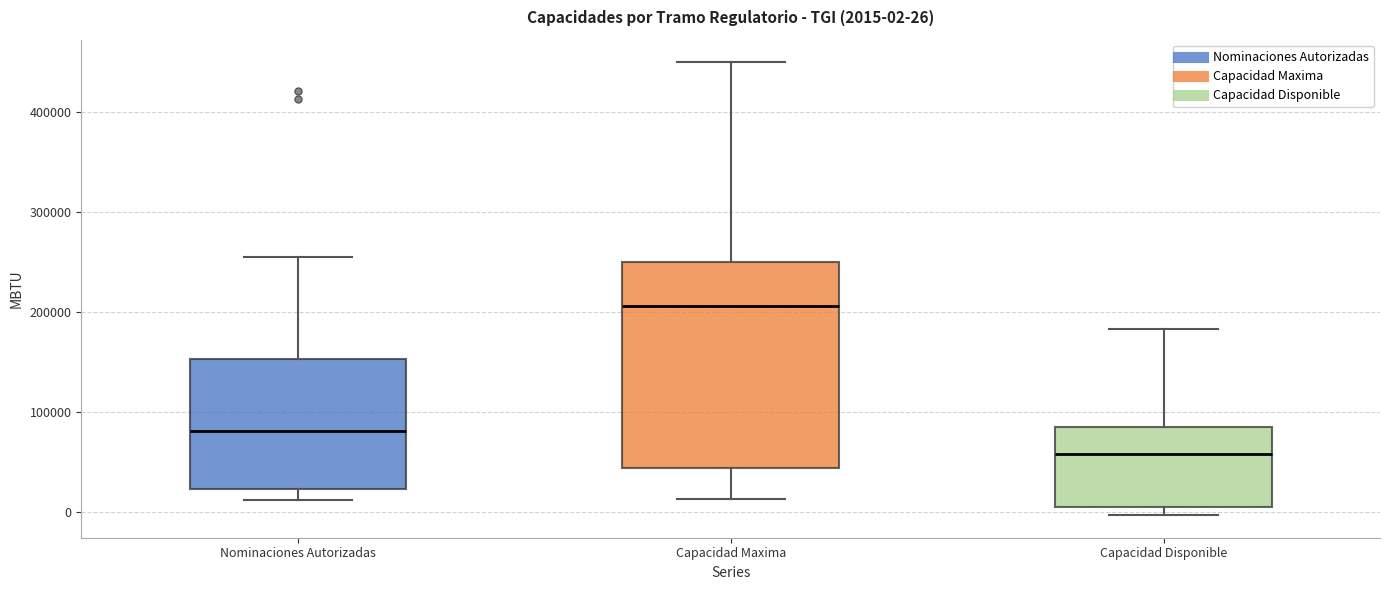

Comparing the boxes themselves (not the whiskers), which one is the tallest?

Capacidad Maxima